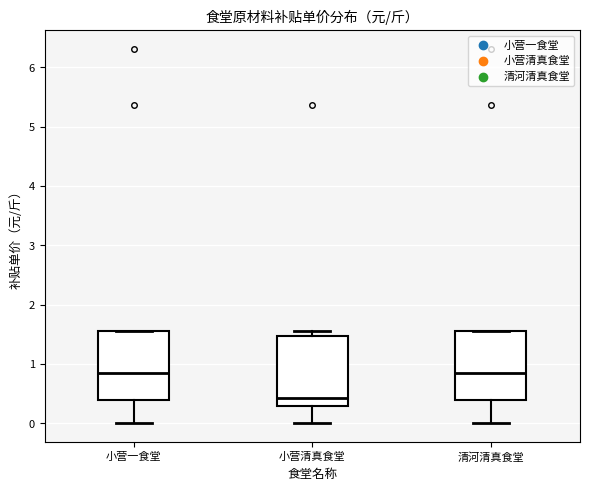

Where does the lower whisker of the box for 小营一食堂 end on the y-axis? The values are not printed on the chart, so give them approximately, as read against the axis.

0.0